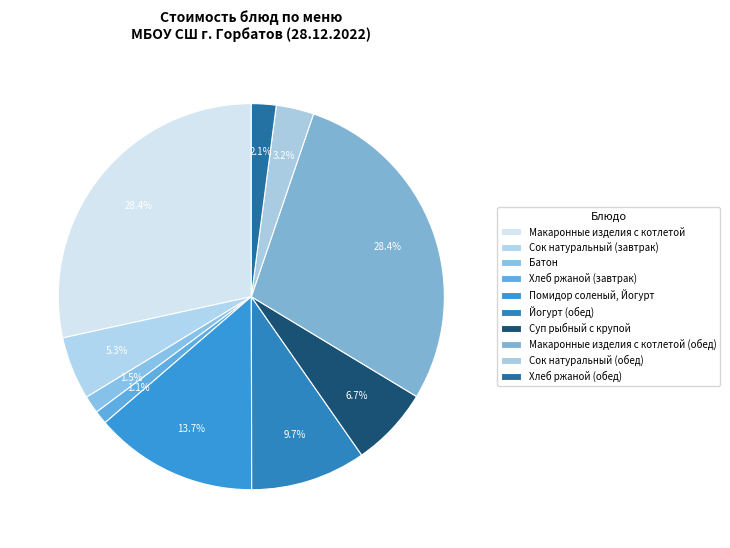

Which slice is the smallest?

Хлеб ржаной (завтрак)